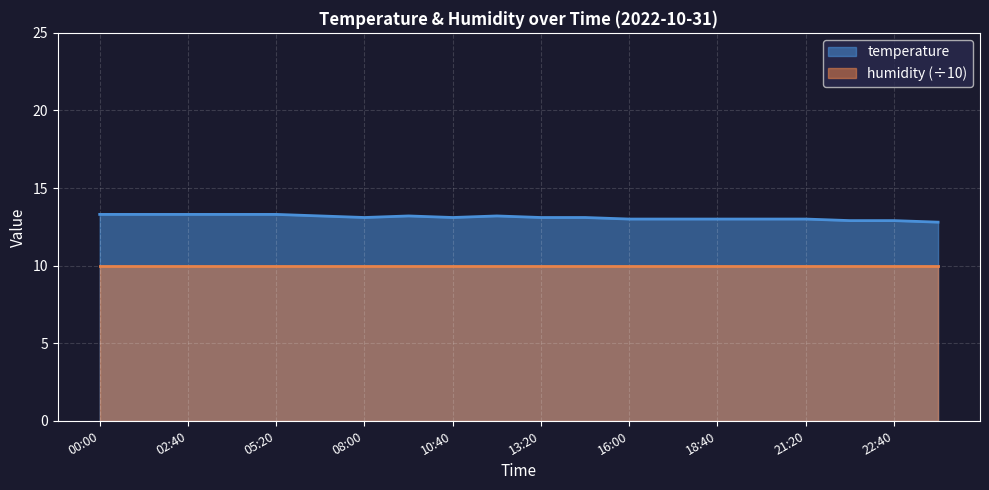

Approximately how many times larger is the value at 17:20 compared to 01:20?

1.0